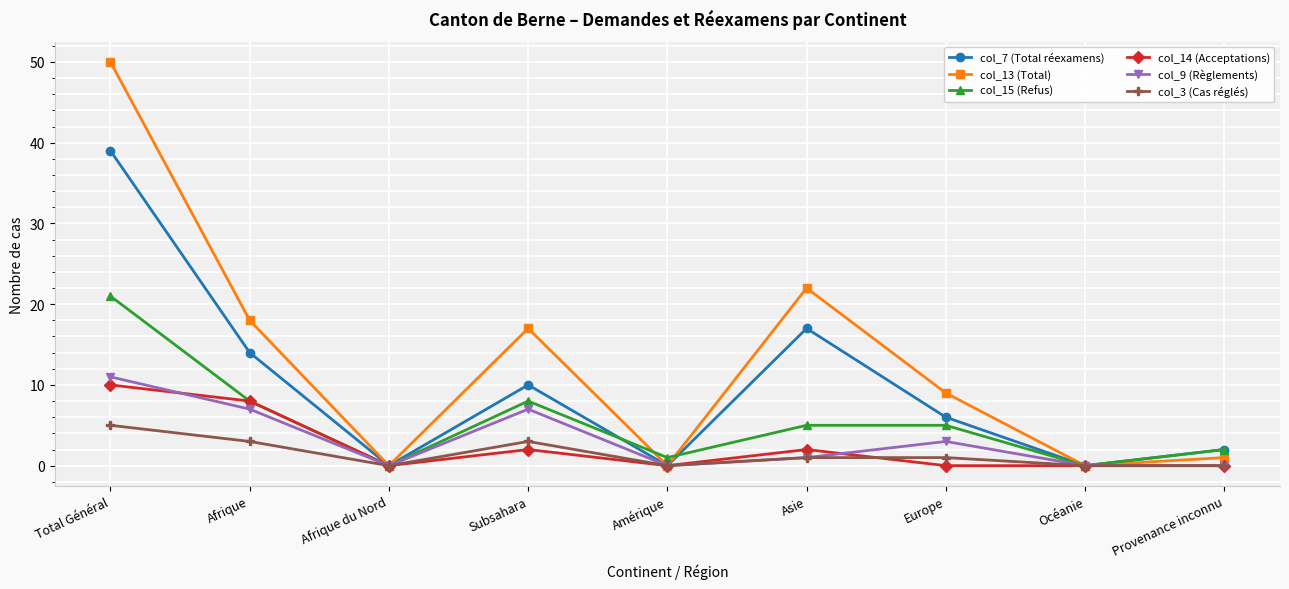

Which category has the highest value in the col_13 (Total) series?

Total Général